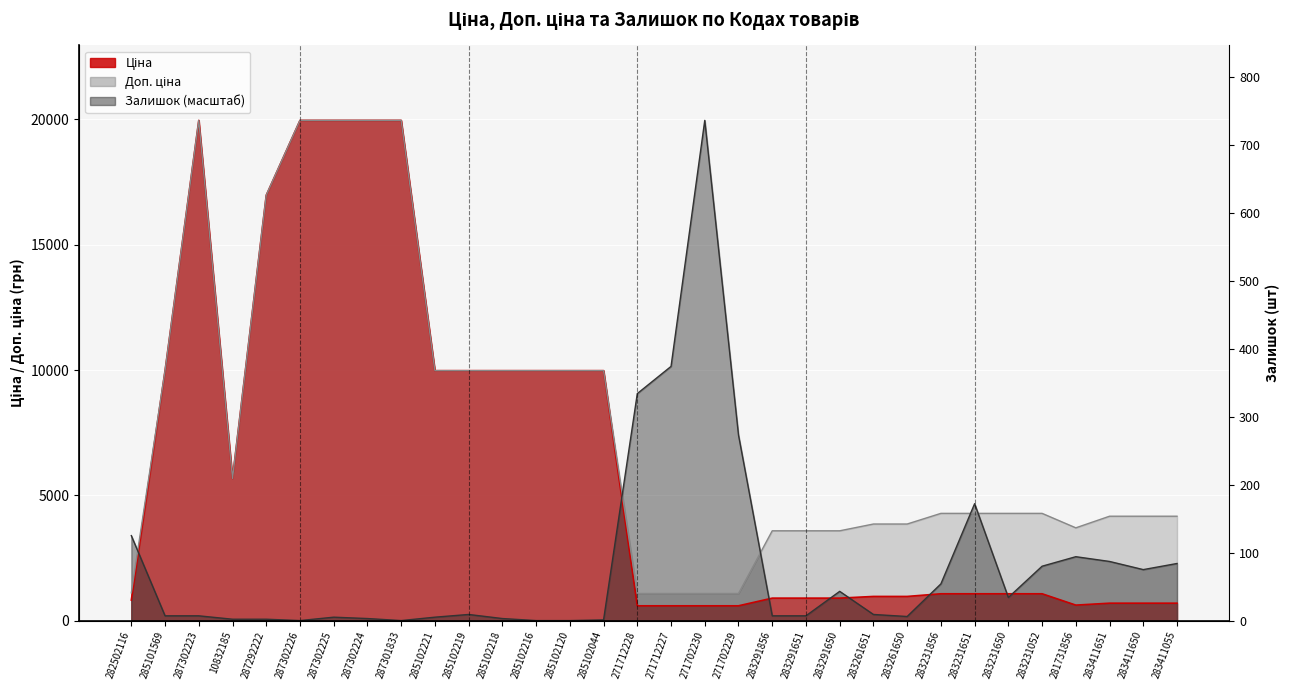

Rank the series at 287302225 from highest to lowest value.

Ціна, Доп. ціна, Залишок